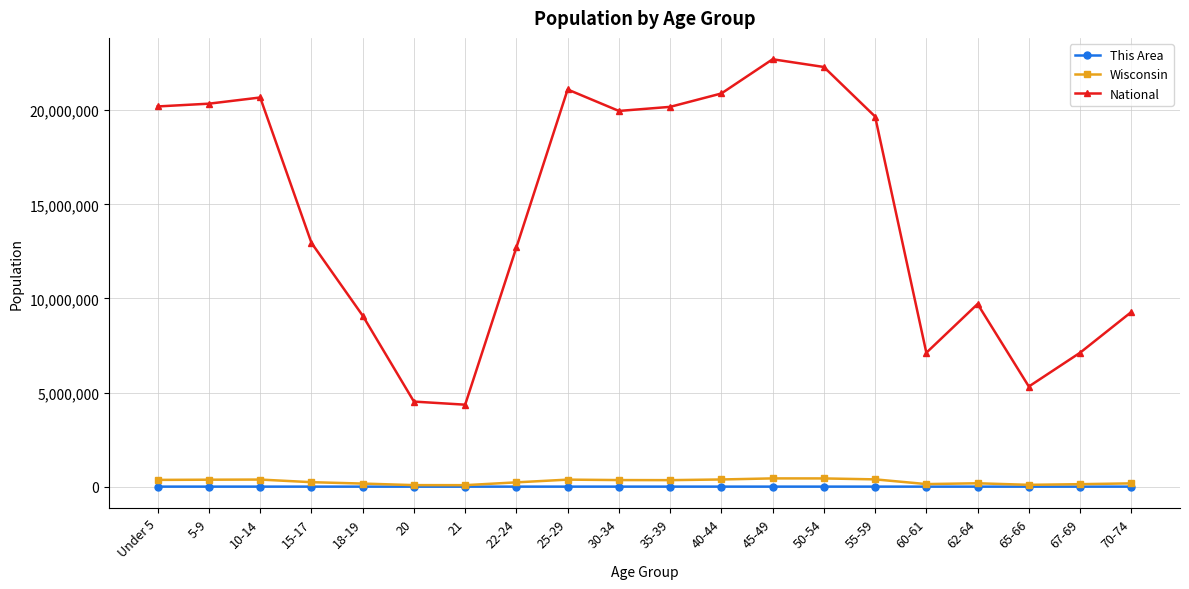

How many lines are shown in the chart?

3